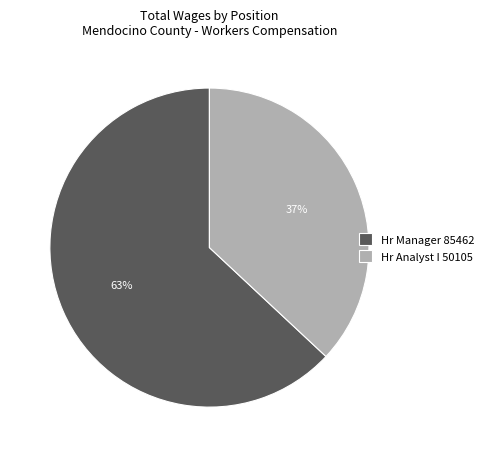

The Hr Analyst I slice represents 44% of the pie. True or false?

False